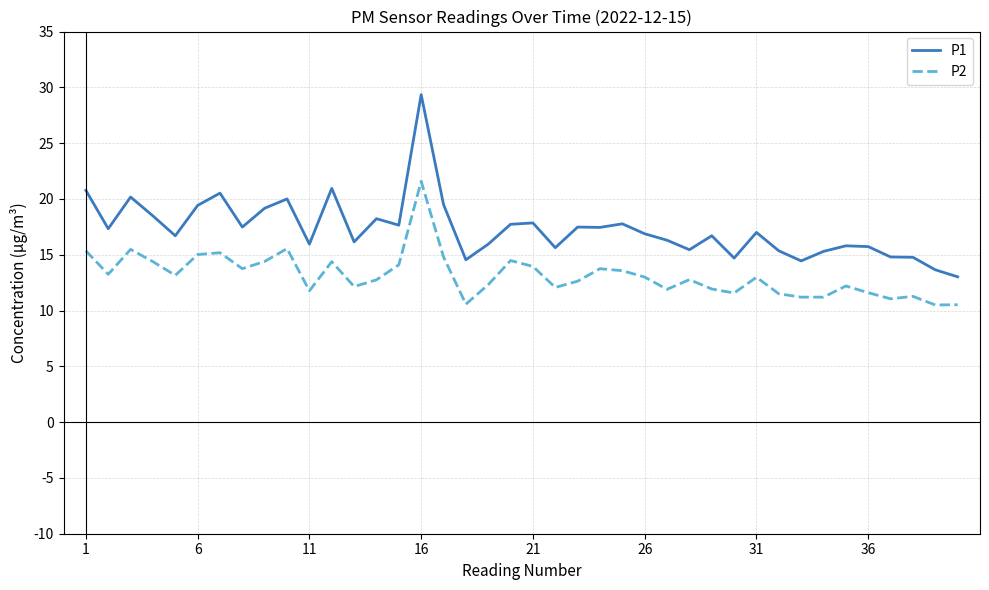

What is the difference between the maximum and minimum values in the P1 series?

16.3